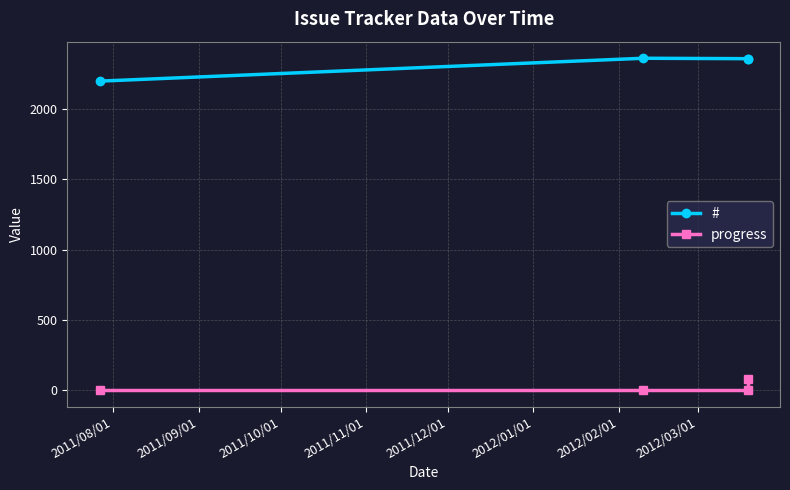

At 2011/10/01, list the series in order from smallest to largest.

progress, #